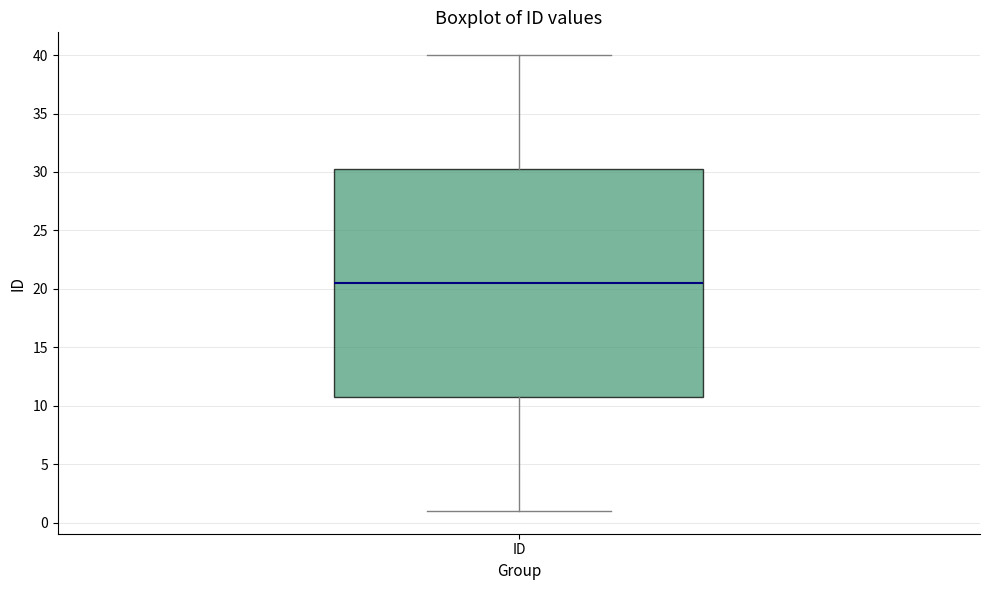

Read this box plot against the y-axis: the position of the median line, the range covered by the box, and the ends of both whiskers. The values are not printed on the chart, so give them approximately, as read against the axis.

median 20.5, box 11.0 to 30.5, whiskers 1.0 to 40.0